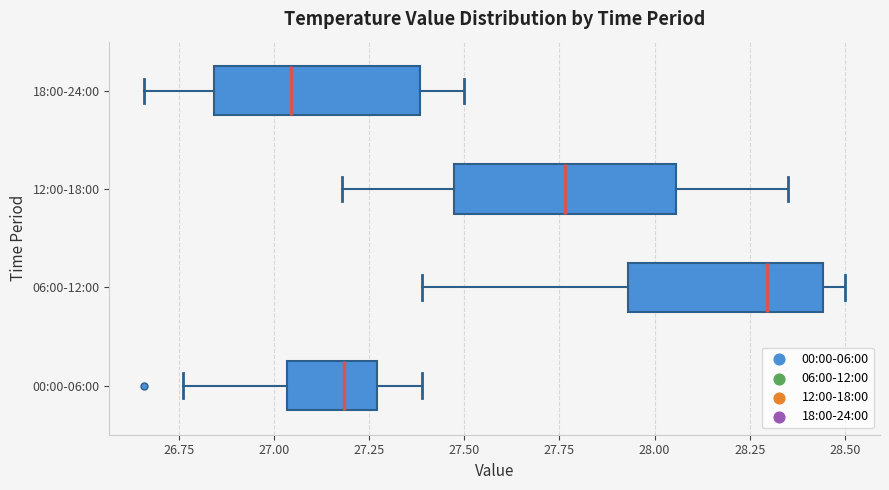

Which box has the furthest to the left median line?

18:00-24:00